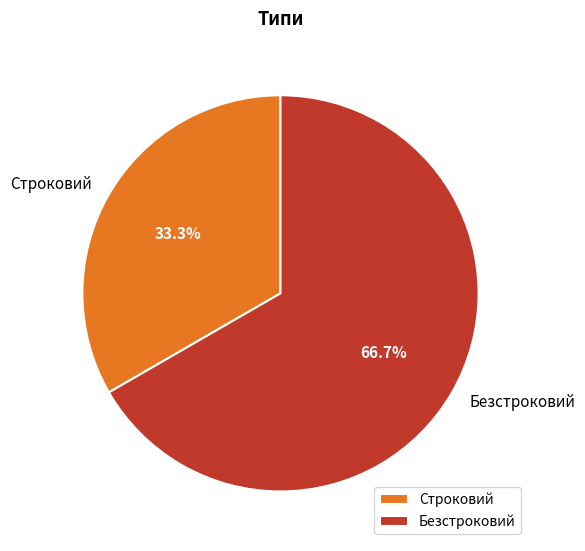

How much of the chart is everything except Безстроковий?

33.3%